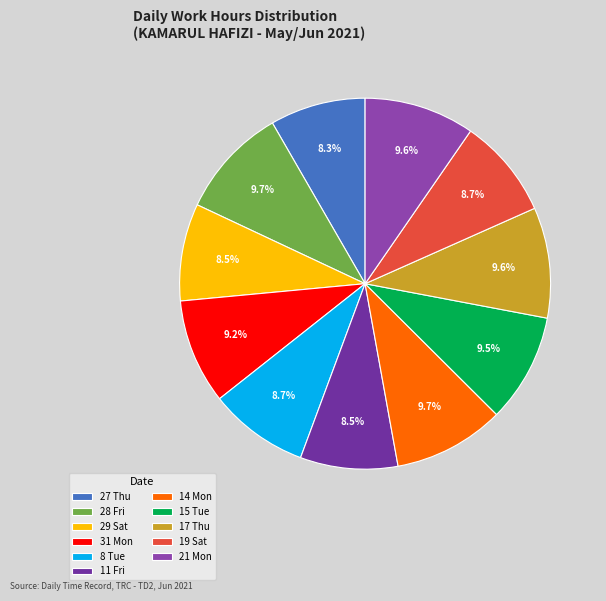

Count the number of slices in the pie.

11